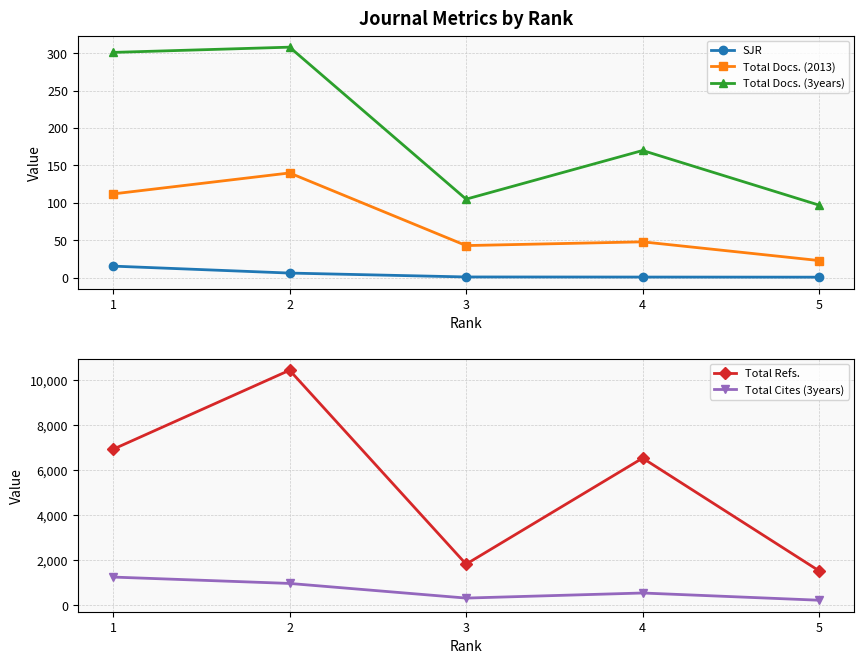

Reading left to right, list all the values displayed in this chart.

SJR: 15.6	6.3	1.1	1.0	0.8
Total Docs. (2013): 112.0	140.0	43.0	48.0	23.0
Total Docs. (3years): 301.0	308.0	105.0	170.0	97.0
Total Refs.: 6936.0	10449.0	1829.0	6542.0	1530.0
Total Cites (3years): 1255.0	972.0	321.0	547.0	226.0